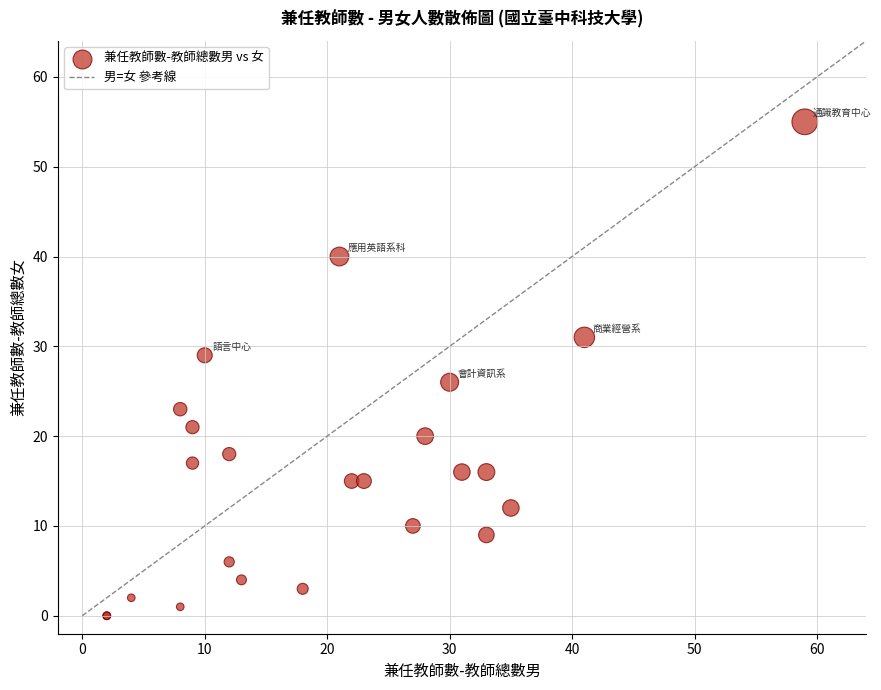

What Y value in the scatter plot is closest to 27?

26